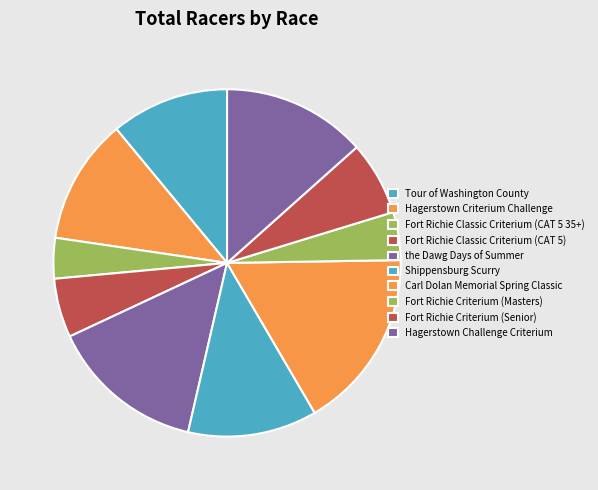

Rank the categories by value from highest to lowest.

Carl Dolan Memorial Spring Classic, the Dawg Days of Summer, Hagerstown Challenge Criterium, Shippensburg Scurry, Hagerstown Criterium Challenge, Tour of Washington County, Fort Richie Criterium (Senior), Fort Richie Classic Criterium (CAT 5), Fort Richie Criterium (Masters), Fort Richie Classic Criterium (CAT 5 35+)